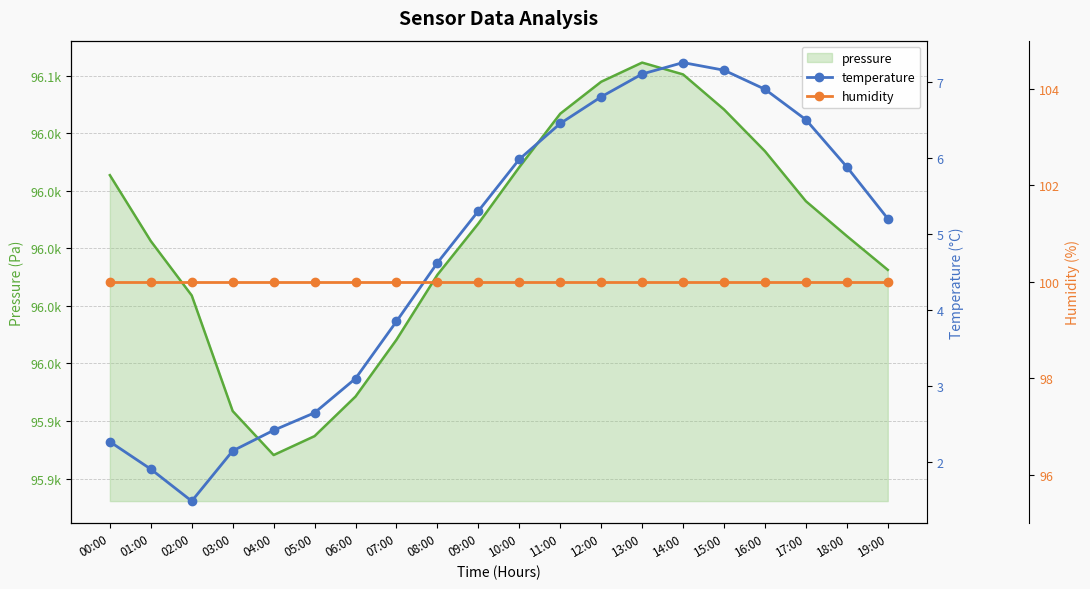

True or false: humidity and temperature intersect in this chart.

False